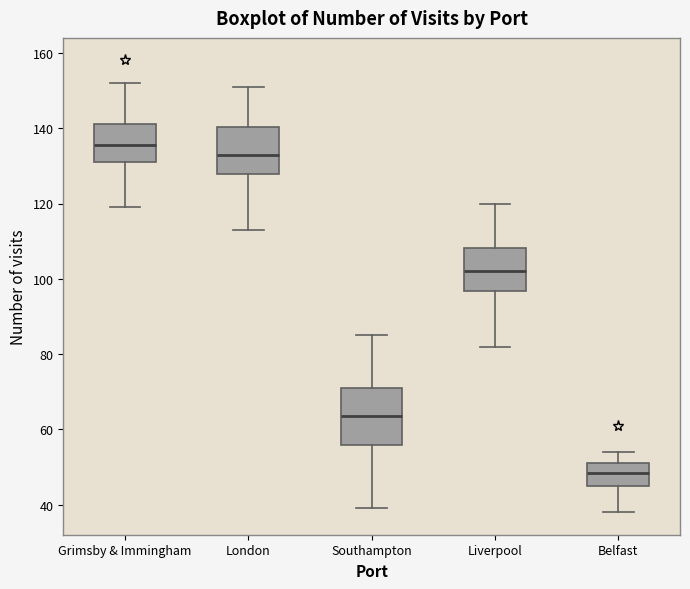

Reading left to right, read every box against the y-axis: the position of its median line, the range the box covers, and the ends of its whiskers. The values are not printed on the chart, so give them approximately, as read against the axis.

Grimsby & Immingham: median 136, box 132 to 142, whiskers 120 to 152
London: median 134, box 128 to 140, whiskers 114 to 152
Southampton: median 64, box 56 to 72, whiskers 40 to 86
Liverpool: median 102, box 96 to 108, whiskers 82 to 120
Belfast: median 48, box 46 to 52, whiskers 38 to 54